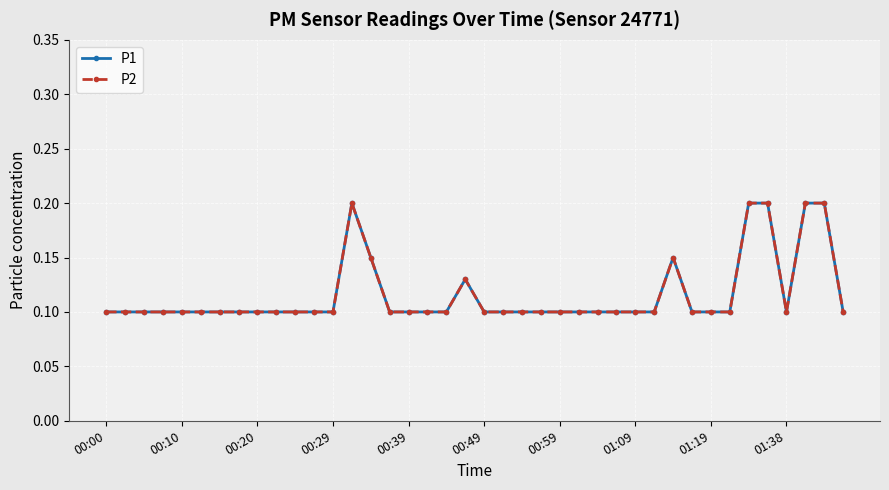

Does the chart have visible grid lines?

Yes